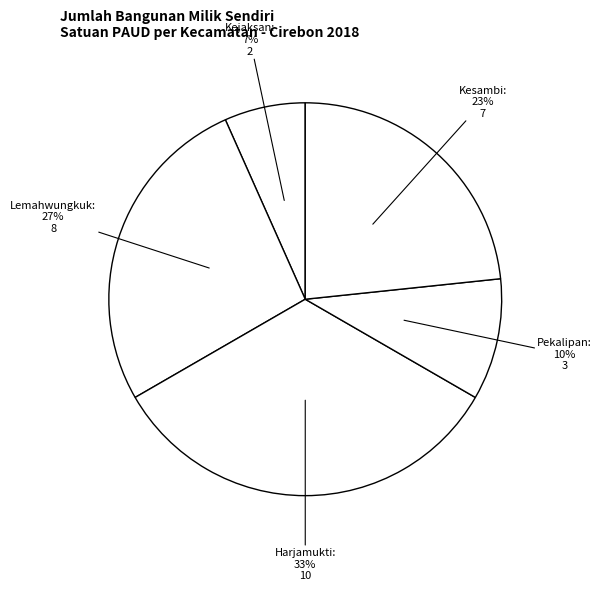

Does Pekalipan account for over 50% of the chart?

No